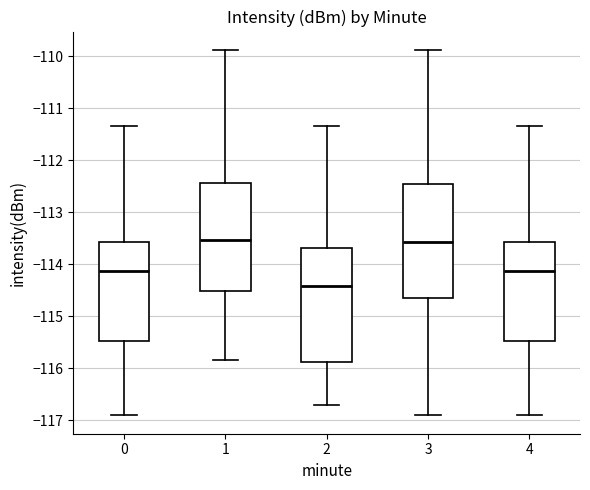

Reading left to right, read every box against the y-axis: the position of its median line, the range the box covers, and the ends of its whiskers. The values are not printed on the chart, so give them approximately, as read against the axis.

0: median -114.1, box -115.5 to -113.6, whiskers -116.9 to -111.3
1: median -113.5, box -114.5 to -112.4, whiskers -115.8 to -109.9
2: median -114.4, box -115.9 to -113.7, whiskers -116.7 to -111.3
3: median -113.6, box -114.6 to -112.4, whiskers -116.9 to -109.9
4: median -114.1, box -115.5 to -113.6, whiskers -116.9 to -111.3